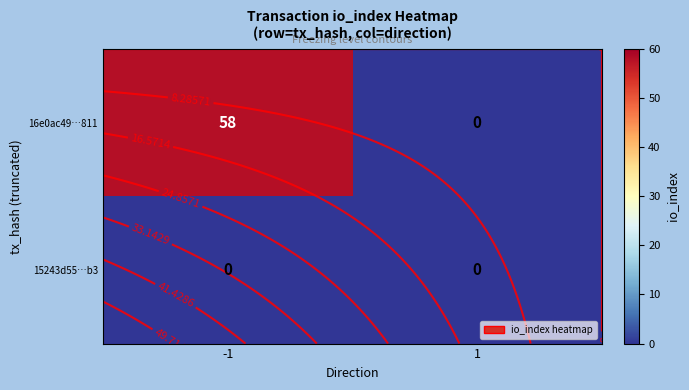

At which category is the sum across all series the highest?

-1